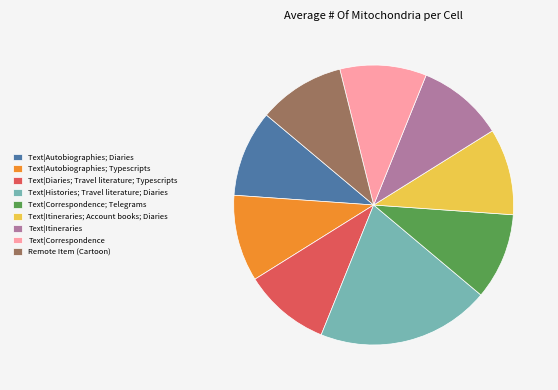

How many segments does this pie chart have?

9